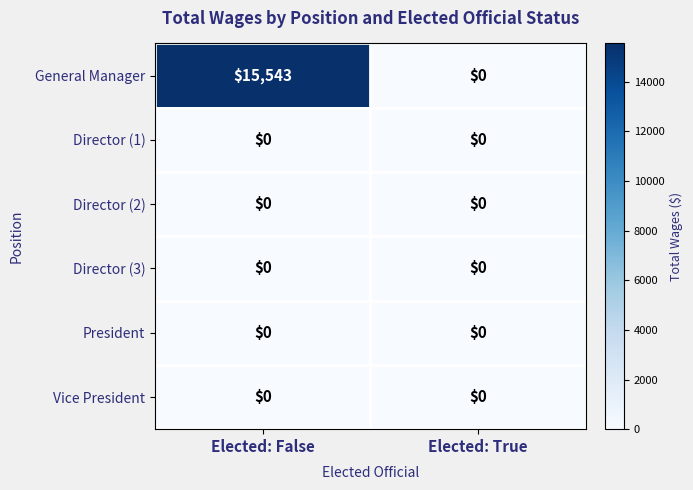

Which series has the widest spread of values?

General Manager